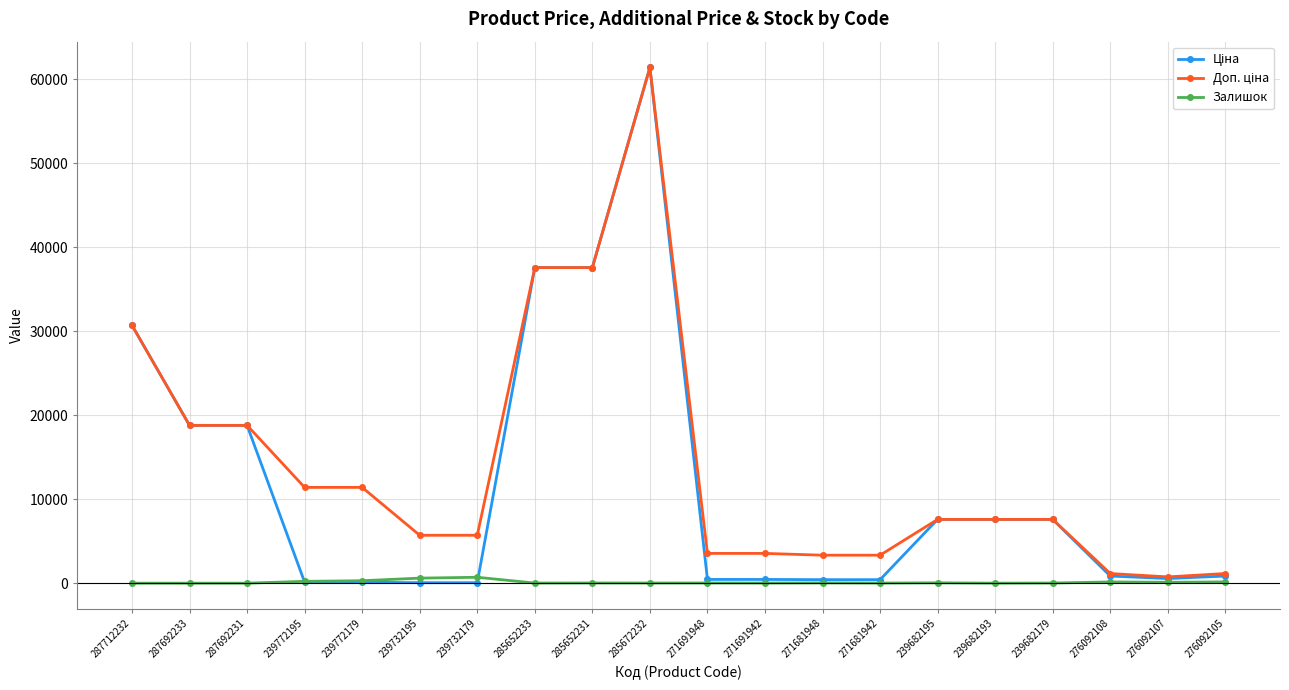

True or false: Залишок has more than 2 points higher than both neighbors.

True